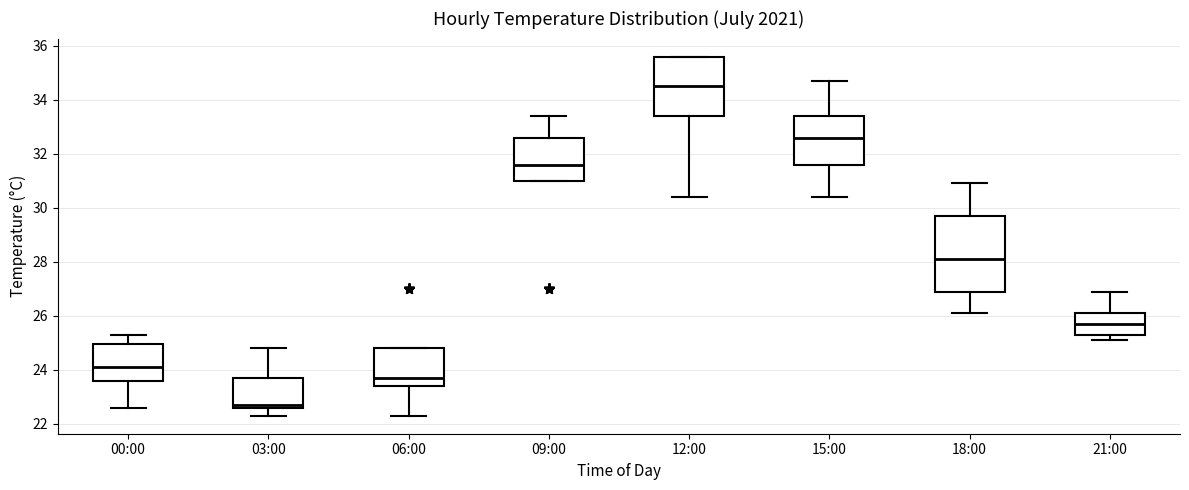

Where does the lower whisker of the box for 00:00 end on the y-axis? The values are not printed on the chart, so give them approximately, as read against the axis.

22.6